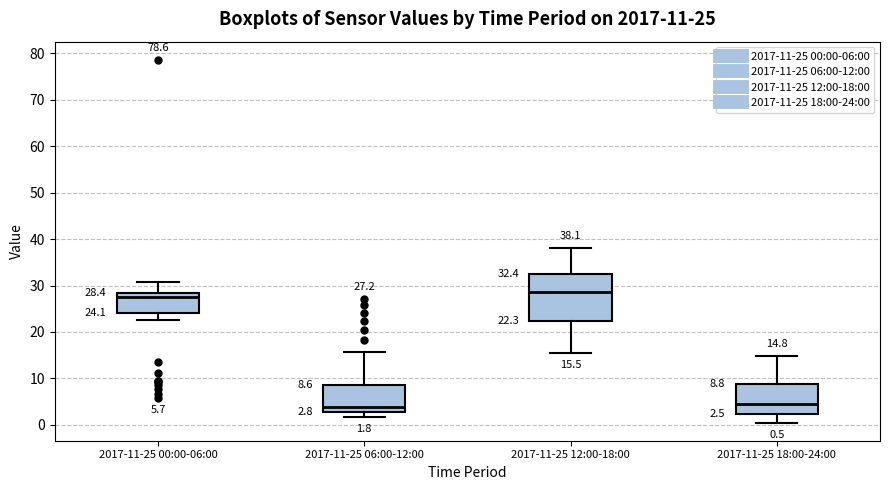

Comparing the boxes themselves (not the whiskers), which one is the tallest?

2017-11-25 12:00-18:00